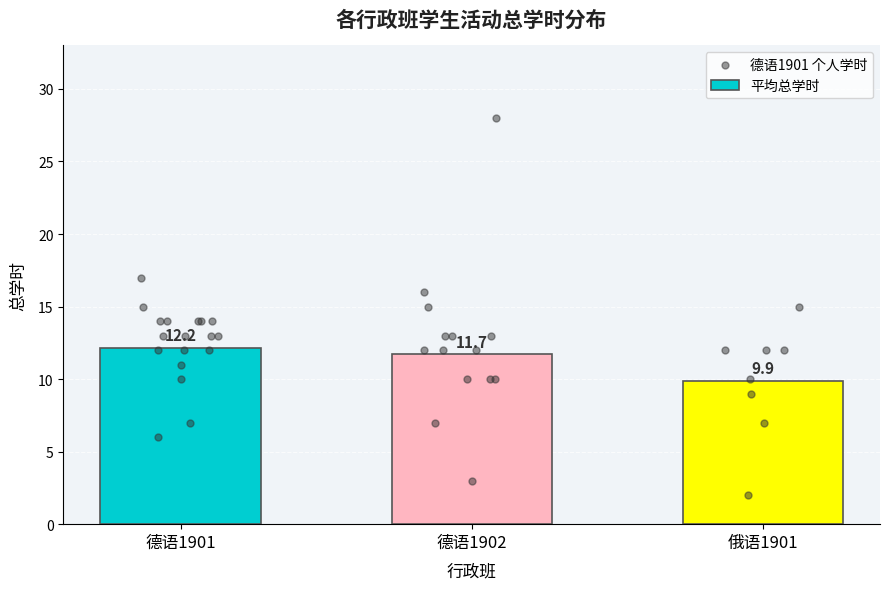

What is the change in value from 德语1901-14 to 俄语1901-7?

+3